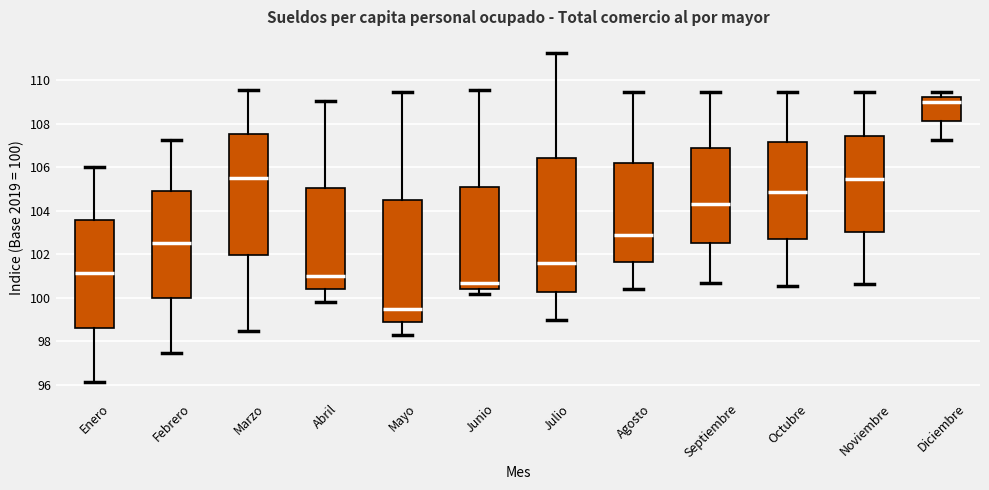

Reading left to right, read every box against the y-axis: the position of its median line, the range the box covers, and the ends of its whiskers. The values are not printed on the chart, so give them approximately, as read against the axis.

Enero: median 101.2, box 98.6 to 103.6, whiskers 96.2 to 106.0
Febrero: median 102.6, box 100.0 to 104.8, whiskers 97.4 to 107.2
Marzo: median 105.6, box 102.0 to 107.6, whiskers 98.4 to 109.6
Abril: median 101.0, box 100.4 to 105.0, whiskers 99.8 to 109.0
Mayo: median 99.4, box 98.8 to 104.4, whiskers 98.2 to 109.4
Junio: median 100.6, box 100.4 to 105.0, whiskers 100.2 to 109.6
Julio: median 101.6, box 100.2 to 106.4, whiskers 99.0 to 111.2
Agosto: median 102.8, box 101.6 to 106.2, whiskers 100.4 to 109.4
Septiembre: median 104.4, box 102.4 to 106.8, whiskers 100.6 to 109.4
Octubre: median 104.8, box 102.8 to 107.2, whiskers 100.6 to 109.4
Noviembre: median 105.4, box 103.0 to 107.4, whiskers 100.6 to 109.4
Diciembre: median 109.0, box 108.2 to 109.2, whiskers 107.2 to 109.4